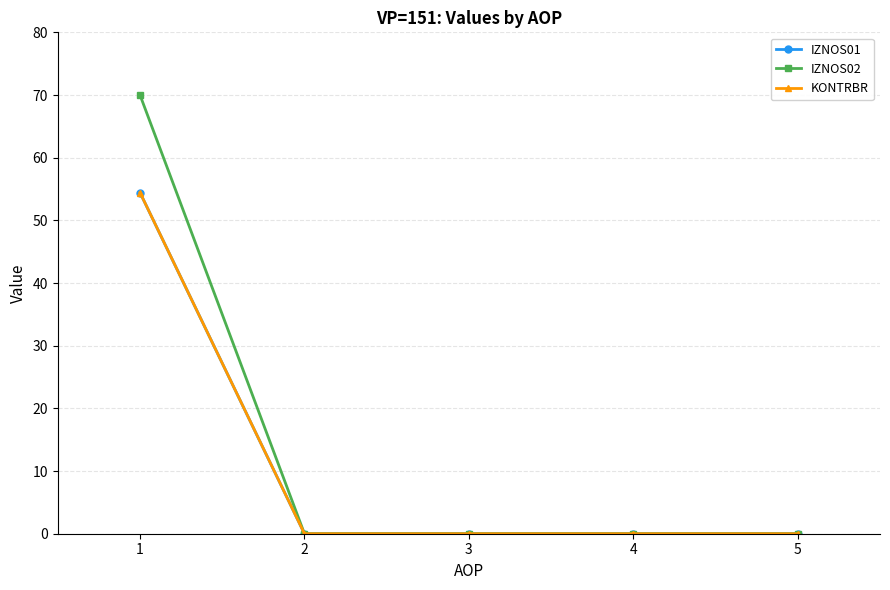

Is this an area chart (filled region under the line)?

No